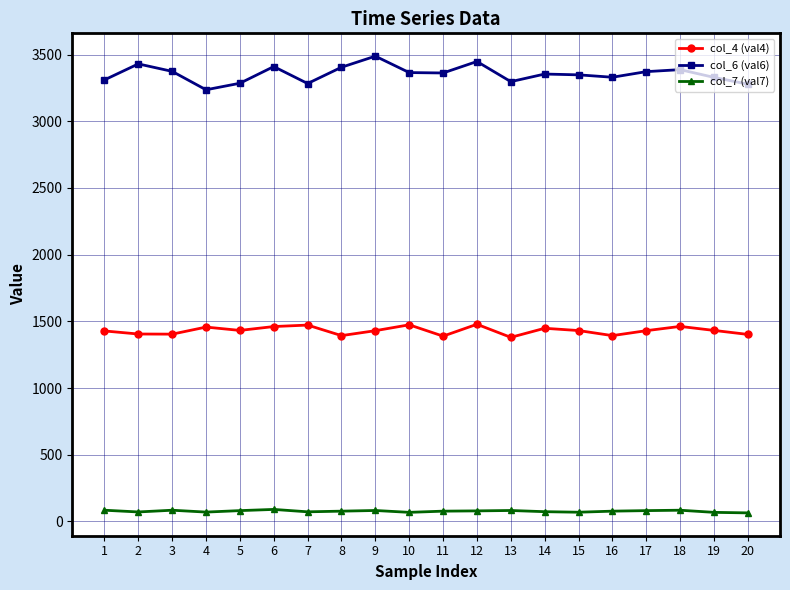

What is the sum of all col_6 (val6) values?

67091